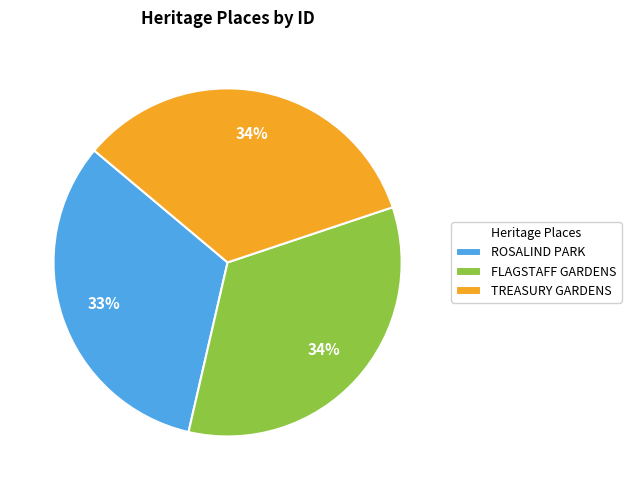

Approximately how many times larger is the value at TREASURY GARDENS compared to ROSALIND PARK?

1.0